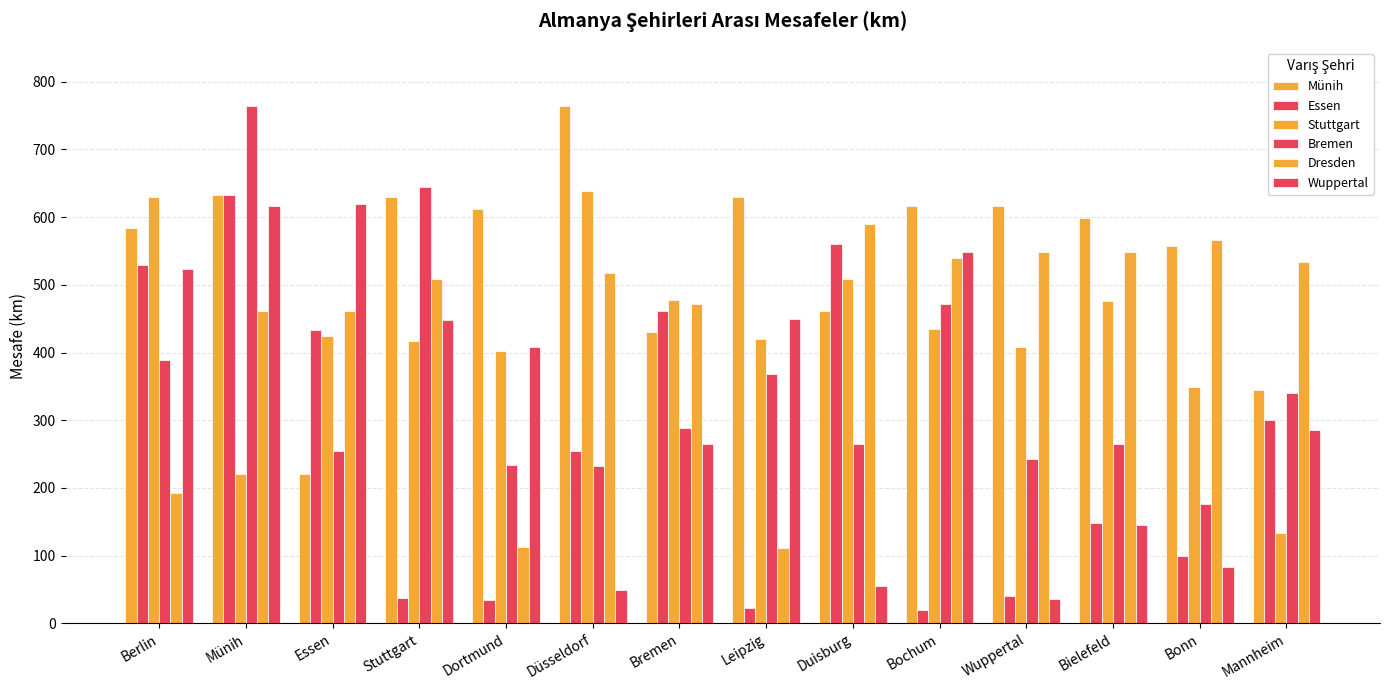

What is the minimum value for Münih?

220